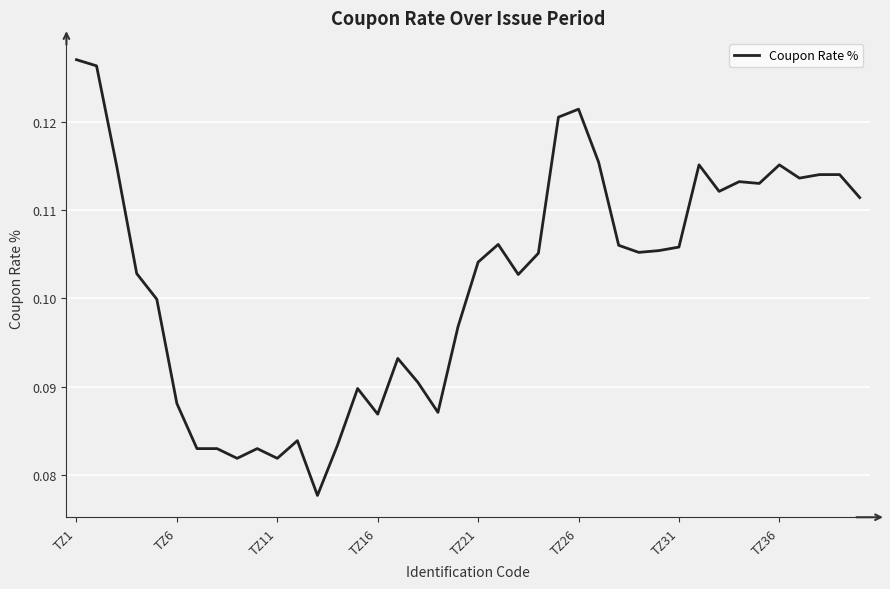

Does the chart have visible grid lines?

Yes